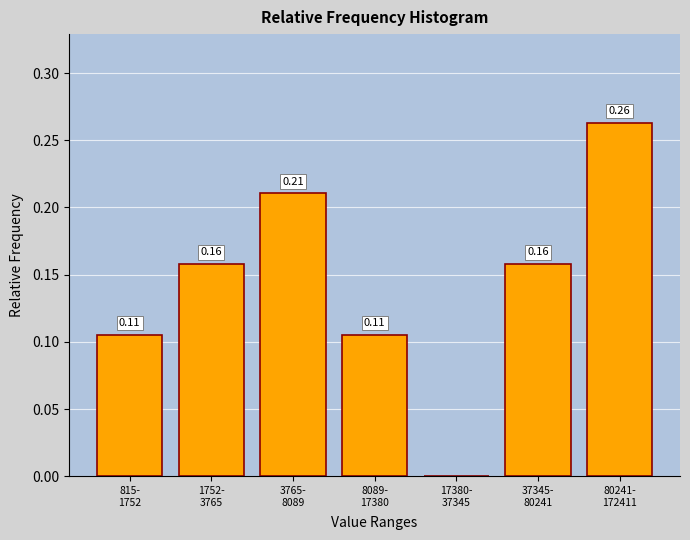

What is the sum of all values?

1.0